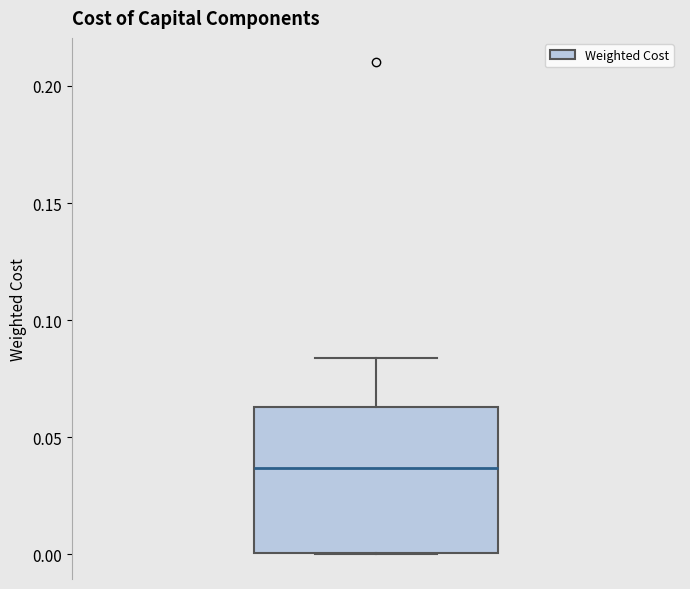

Transcribe this box plot: give where the median line is, the range the box spans, and where the two whiskers end, as read against the y-axis. The values are not printed on the chart, so give them approximately, as read against the axis.

median 0.035, box 0.000 to 0.065, whiskers 0.000 to 0.085